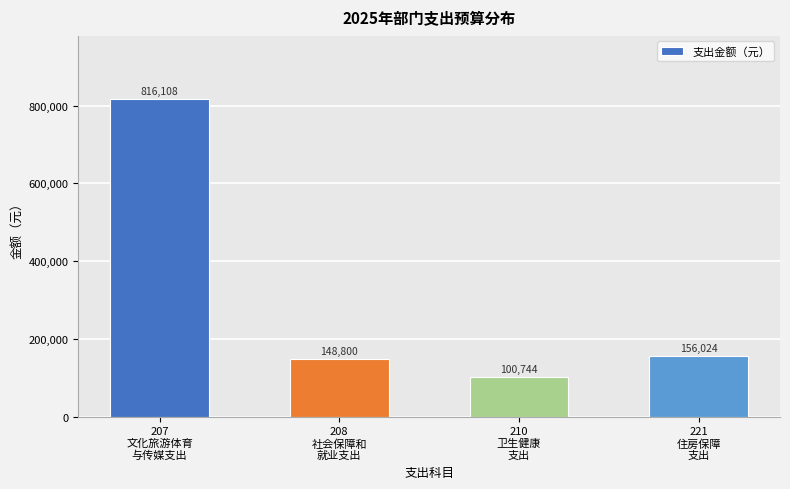

Reading left to right, what are all the values shown in this chart?

816108	148800	100744	156024